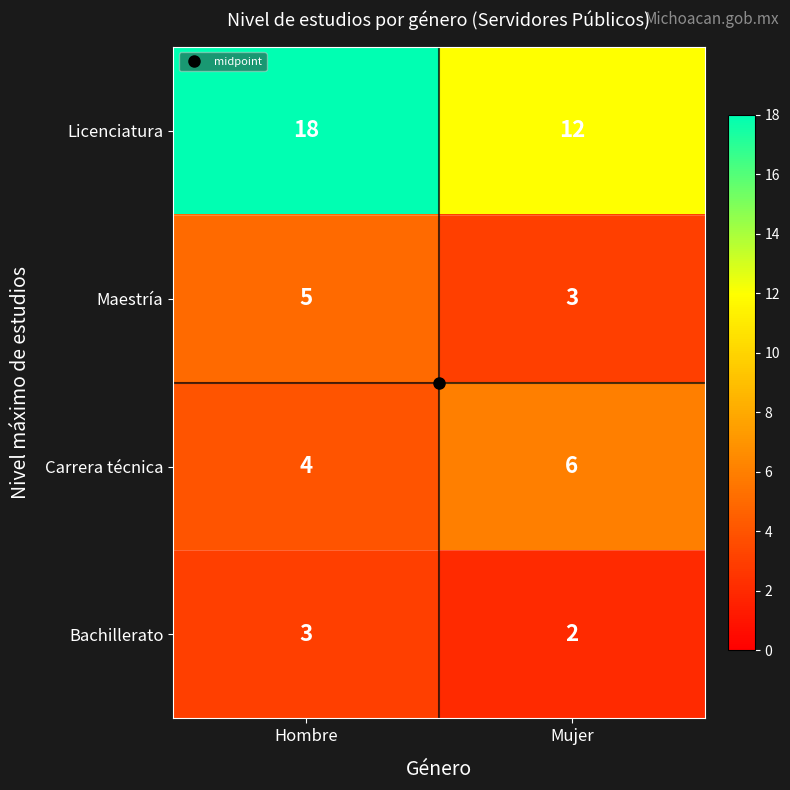

Which series has the largest range (max minus min)?

Licenciatura